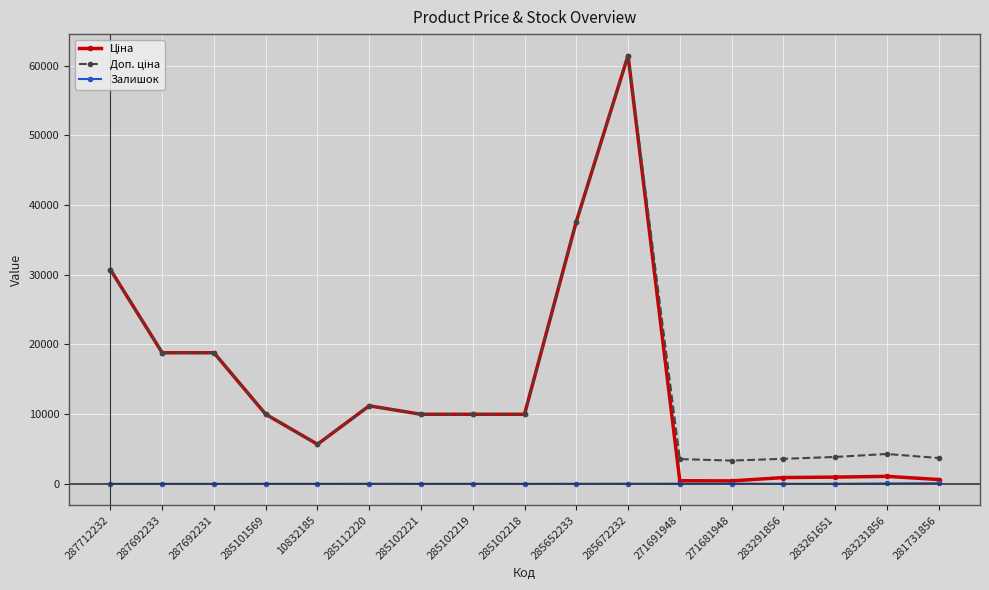

Where does the Ціна series first go above 9974?

287712232